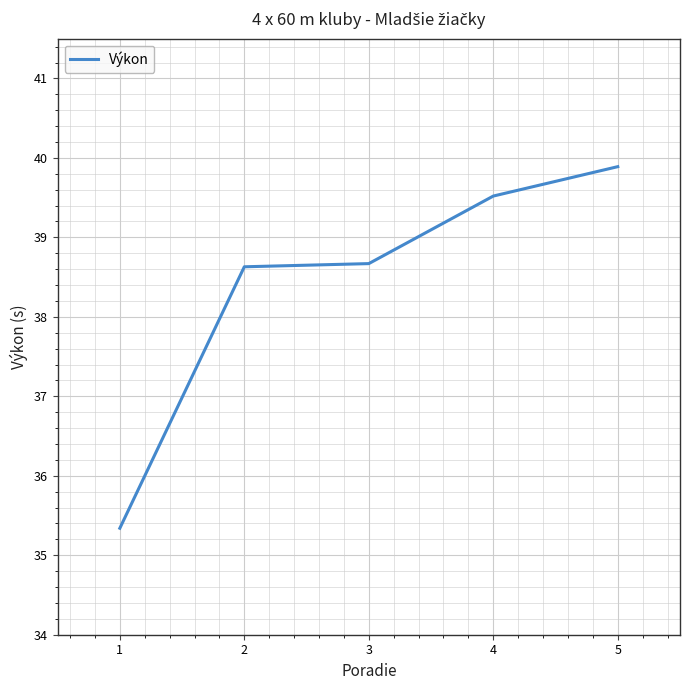

Read the value at 5.

39.9